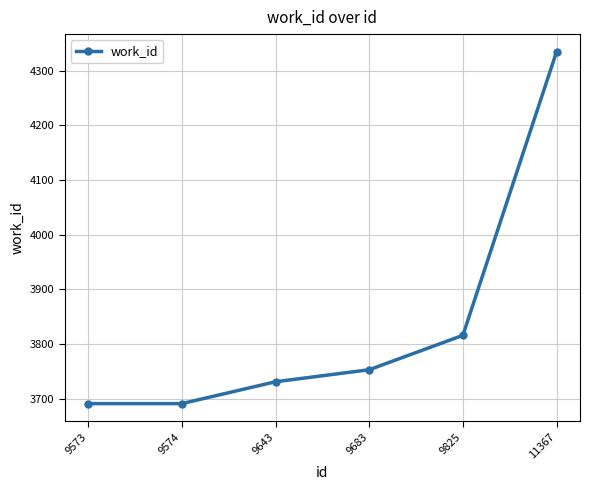

What is the change in value from 9683 to 11367?

+582